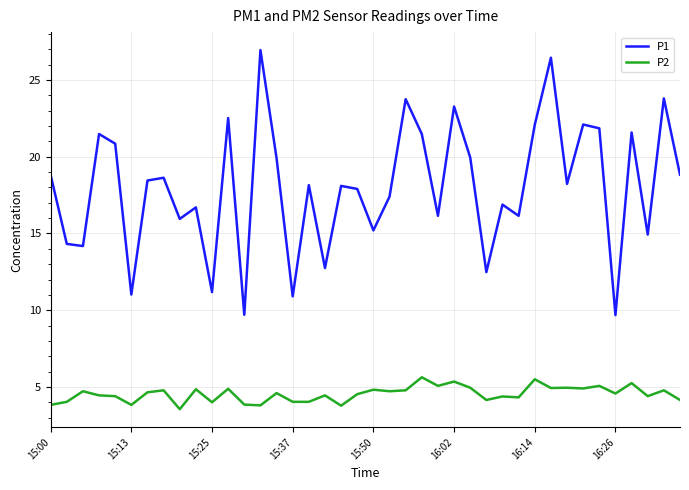

Which series has the largest total across all categories?

P1